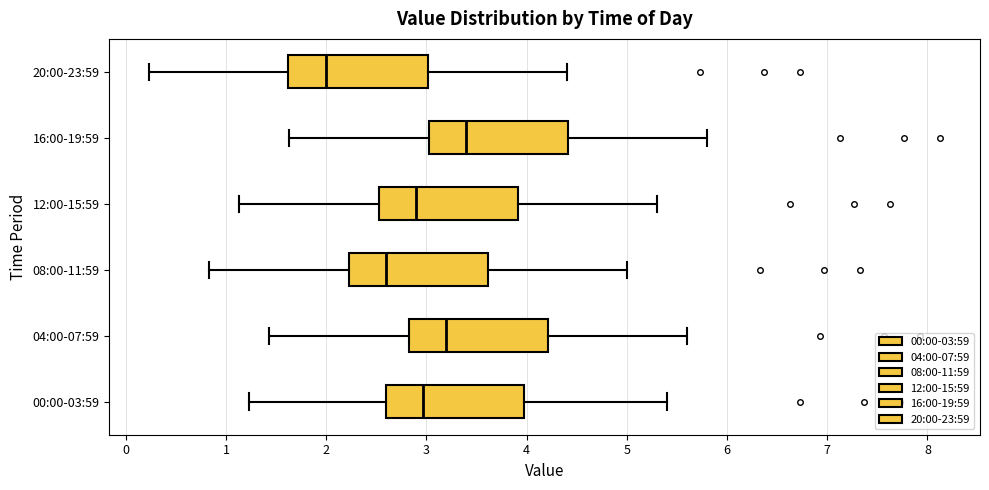

Which box's median line is the furthest to the left?

20:00-23:59